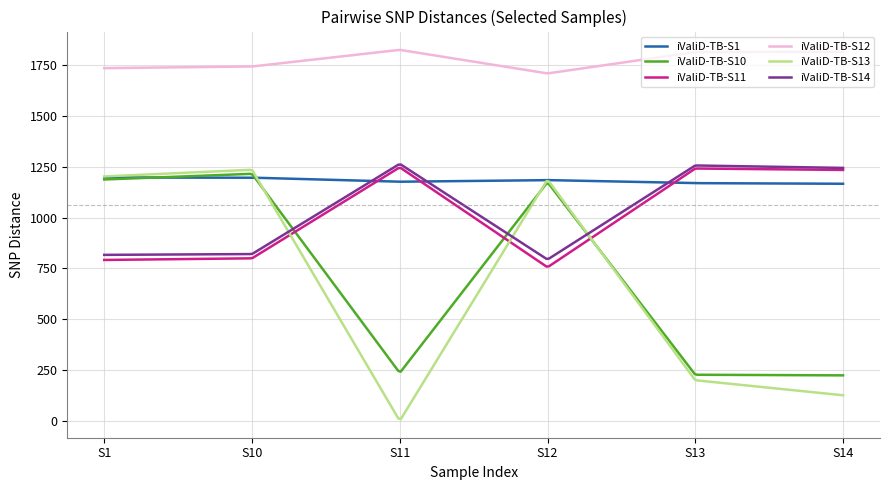

After their last crossing, which series has the higher values: iValiD-TB-S11 or iValiD-TB-S13?

iValiD-TB-S11